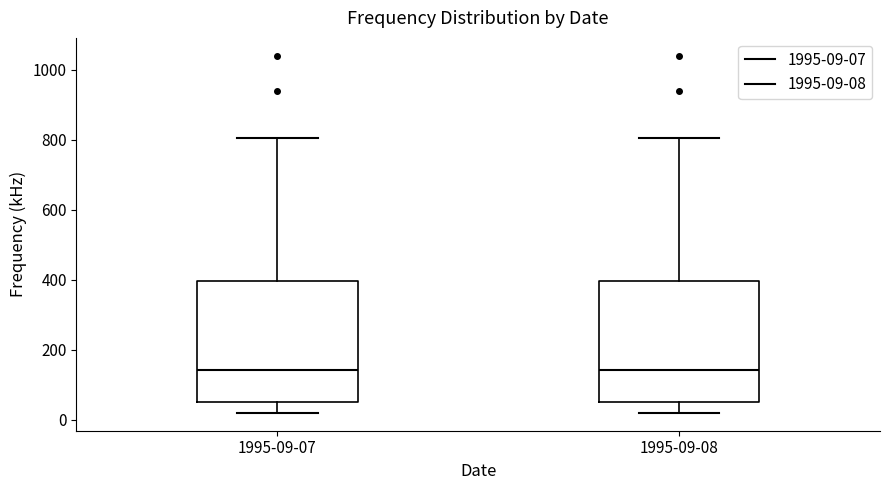

Where is the upper edge of the box for 1995-09-07 on the y-axis? The values are not printed on the chart, so give them approximately, as read against the axis.

400